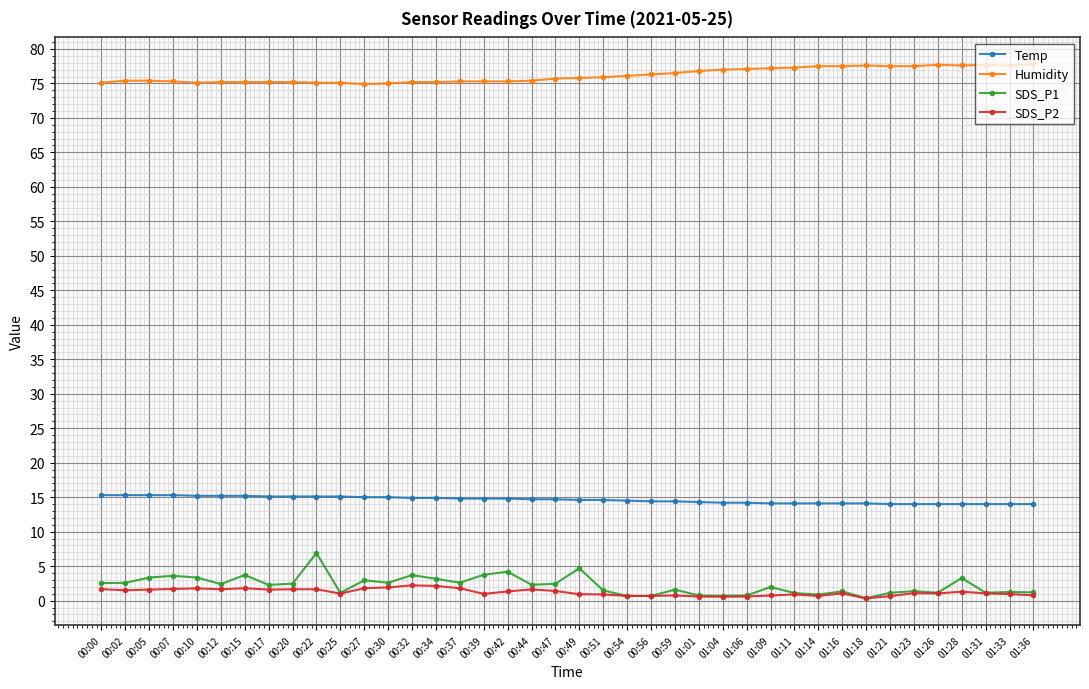

True or false: SDS_P2 has more than 1 points higher than both neighbors.

True